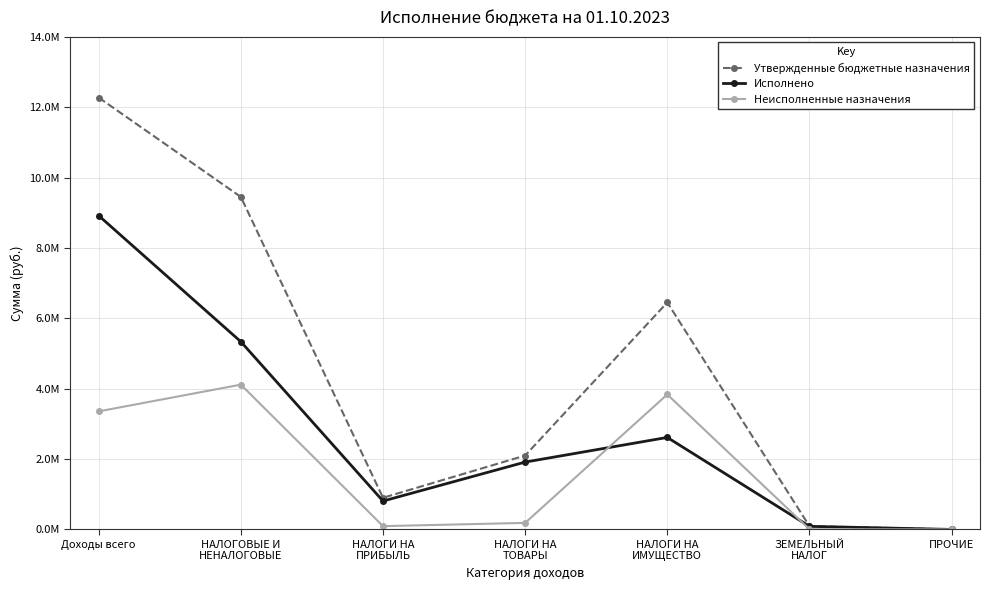

Reading right to left, extract all data points from this chart.

Утвержденные бюджетные назначения: ПРОЧИЕ=0.0	ЗЕМЕЛЬНЫЙ
НАЛОГ=93481.0	НАЛОГИ НА
ИМУЩЕСТВО=6451087.0	НАЛОГИ НА
ТОВАРЫ=2100000.0	НАЛОГИ НА
ПРИБЫЛЬ=900000.0	НАЛОГОВЫЕ И
НЕНАЛОГОВЫЕ=9451087.0	Доходы всего=12274807.0
Исполнено: ПРОЧИЕ=0.0	ЗЕМЕЛЬНЫЙ
НАЛОГ=87304.0	НАЛОГИ НА
ИМУЩЕСТВО=2614972.6	НАЛОГИ НА
ТОВАРЫ=1914291.9	НАЛОГИ НА
ПРИБЫЛЬ=806518.1	НАЛОГОВЫЕ И
НЕНАЛОГОВЫЕ=5335782.7	Доходы всего=8918606.9
Неисполненные назначения: ПРОЧИЕ=0.0	ЗЕМЕЛЬНЫЙ
НАЛОГ=6177.0	НАЛОГИ НА
ИМУЩЕСТВО=3836114.4	НАЛОГИ НА
ТОВАРЫ=185708.1	НАЛОГИ НА
ПРИБЫЛЬ=93481.9	НАЛОГОВЫЕ И
НЕНАЛОГОВЫЕ=4115304.3	Доходы всего=3356200.1